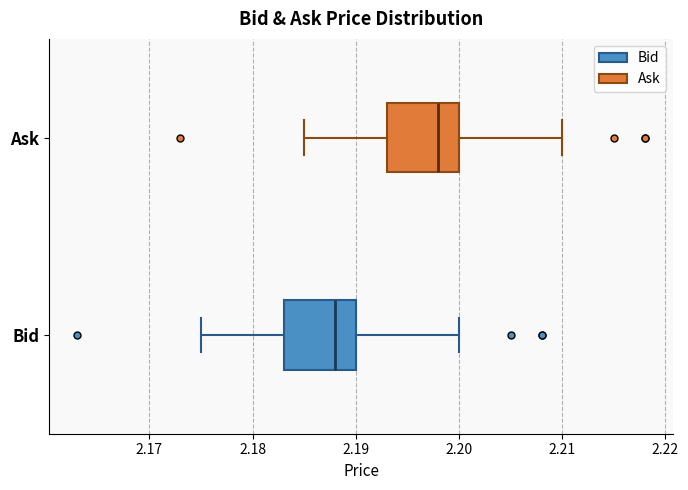

Reading bottom to top, transcribe this box plot: for each box, give where its median line is, the range the box spans, and where its two whiskers end, as read against the x-axis. The values are not printed on the chart, so give them approximately, as read against the axis.

Bid: median 2.188, box 2.183 to 2.190, whiskers 2.175 to 2.200
Ask: median 2.198, box 2.193 to 2.200, whiskers 2.185 to 2.210